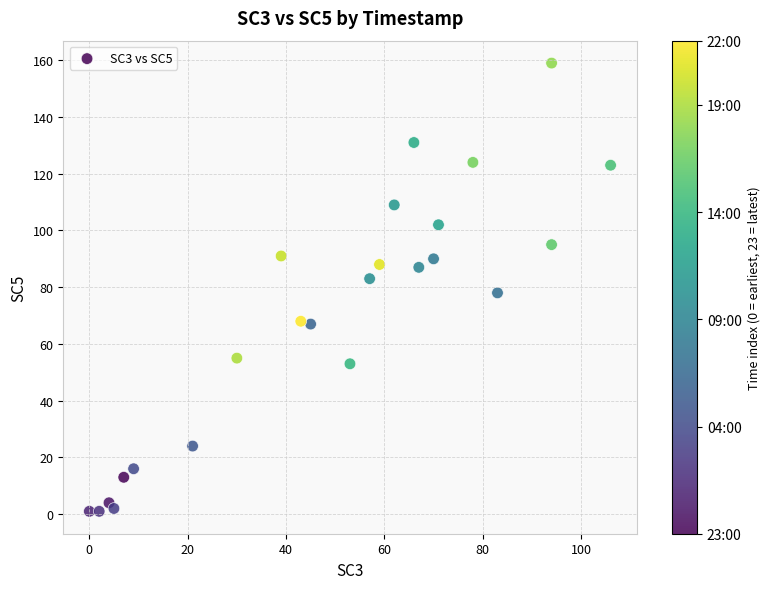

What is the range of X values (max minus min)?

106